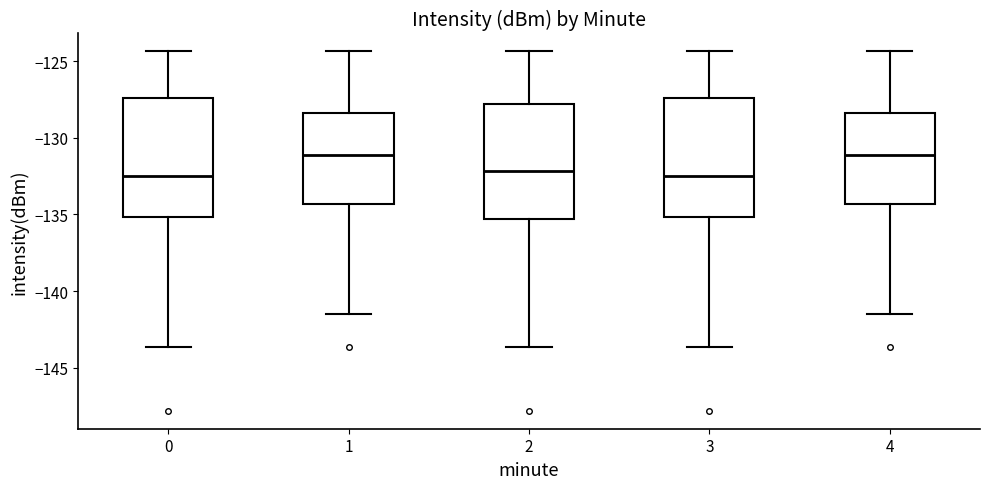

Reading left to right, transcribe this box plot: for each box, give where its median line is, the range the box spans, and where its two whiskers end, as read against the y-axis. The values are not printed on the chart, so give them approximately, as read against the axis.

0: median -132.5, box -135.0 to -127.5, whiskers -143.5 to -124.5
1: median -131.0, box -134.5 to -128.5, whiskers -141.5 to -124.5
2: median -132.0, box -135.5 to -128.0, whiskers -143.5 to -124.5
3: median -132.5, box -135.0 to -127.5, whiskers -143.5 to -124.5
4: median -131.0, box -134.5 to -128.5, whiskers -141.5 to -124.5